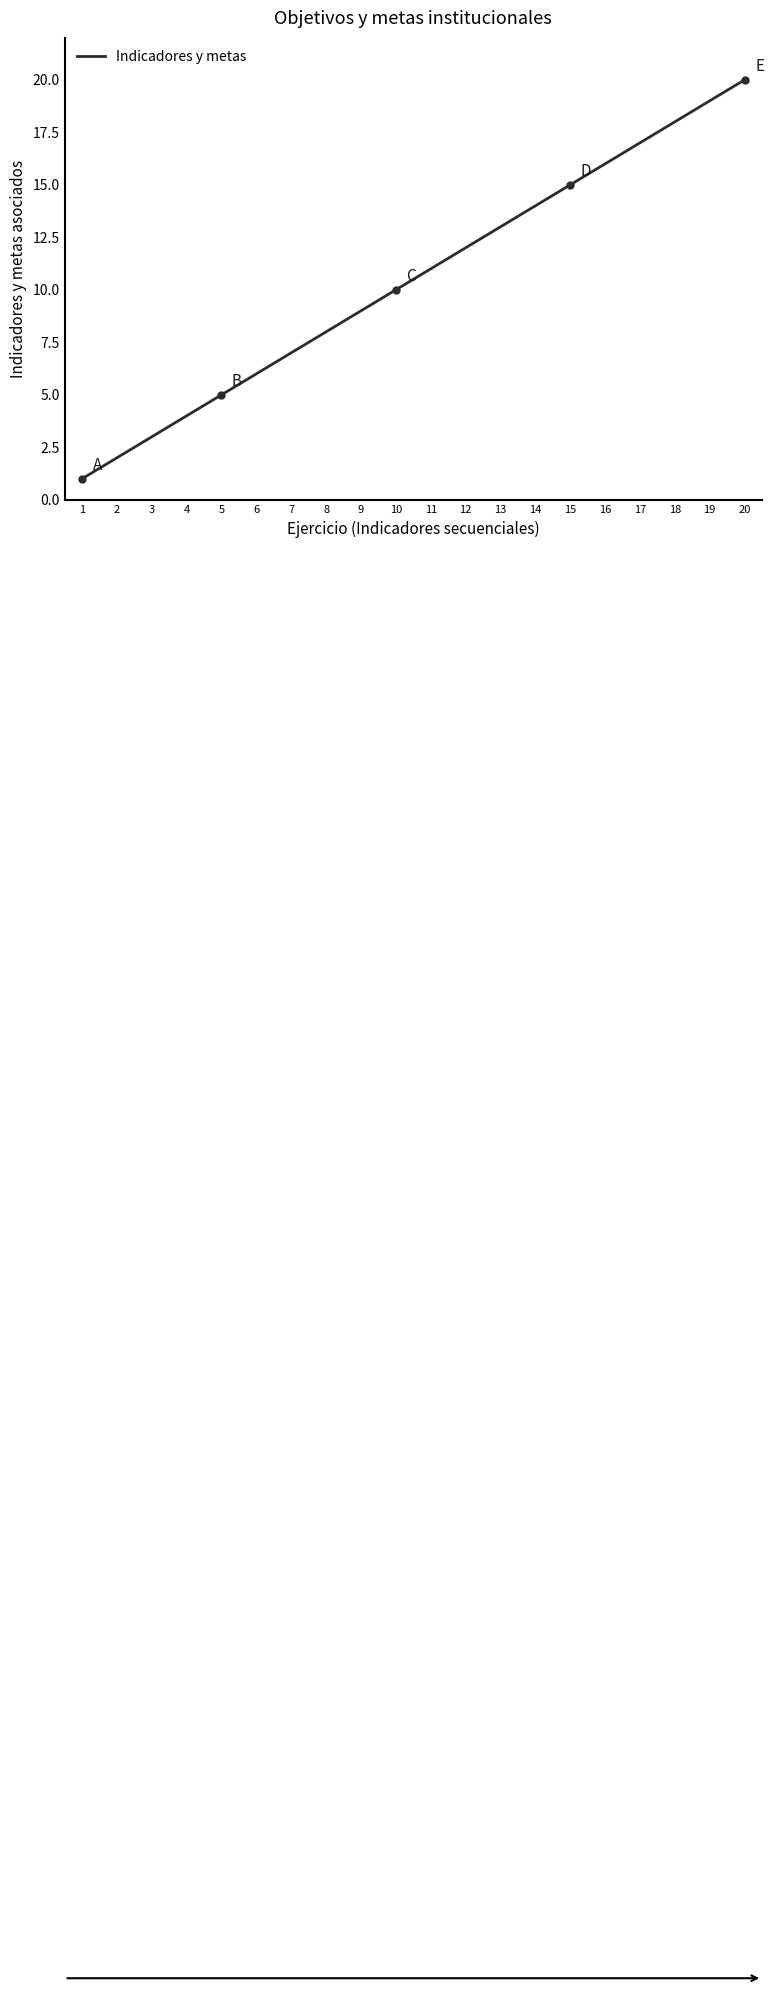

Reading left to right, list all the values displayed in this chart.

1=1	2=2	3=3	4=4	5=5	6=6	7=7	8=8	9=9	10=10	11=11	12=12	13=13	14=14	15=15	16=16	17=17	18=18	19=19	20=20